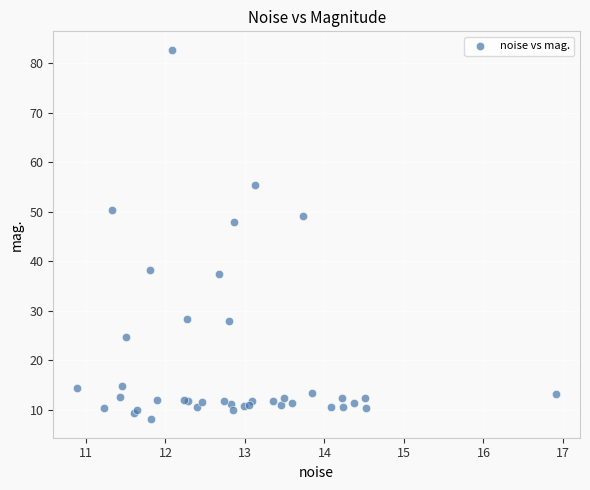

What Y value in the scatter plot is closest to 45?

48.0